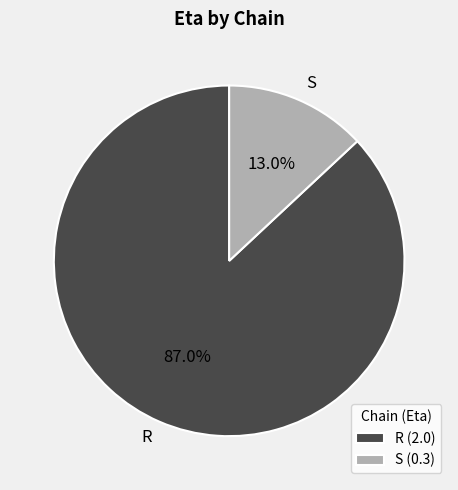

Rank the categories by value from highest to lowest.

R, S